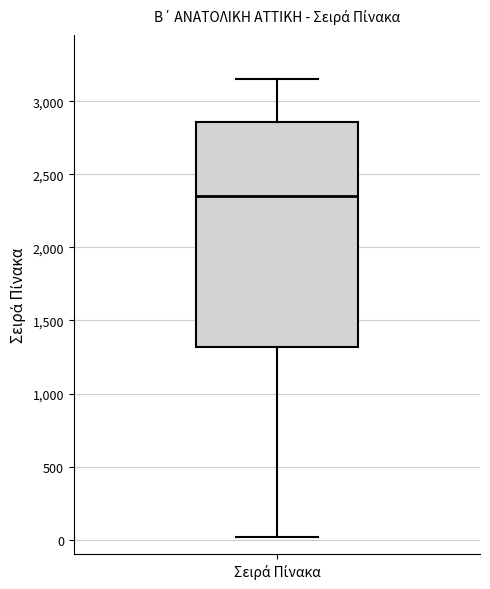

Read this box plot against the y-axis: the position of the median line, the range covered by the box, and the ends of both whiskers. The values are not printed on the chart, so give them approximately, as read against the axis.

median 2350, box 1300 to 2850, whiskers 0 to 3150